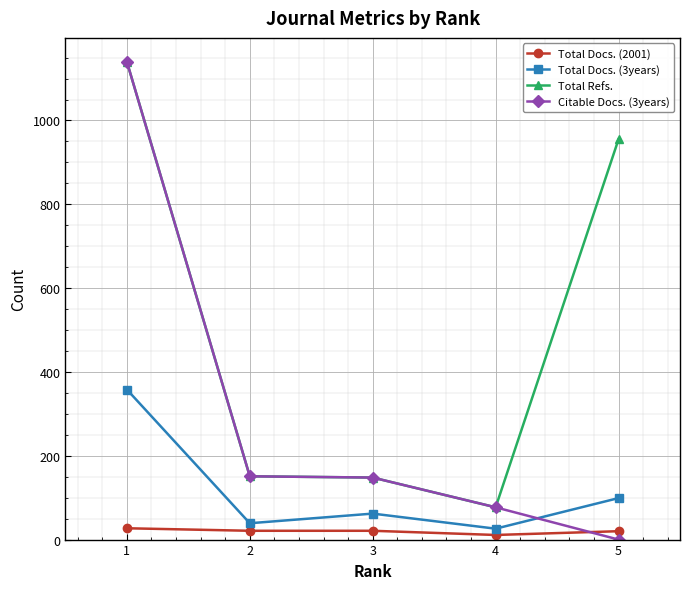

How many positive values does the Citable Docs. (3years) series have?

4